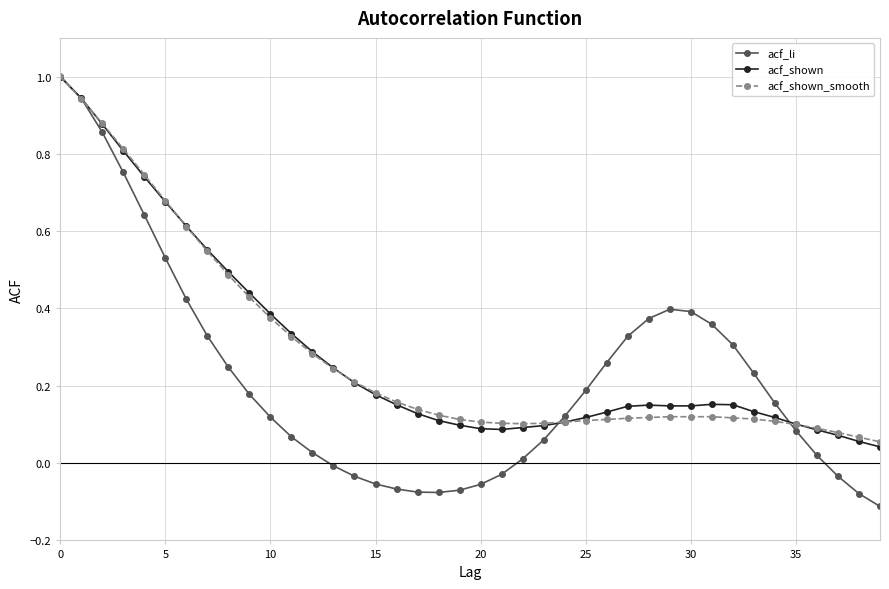

What is the highest value of the acf_shown_smooth series?

1.0